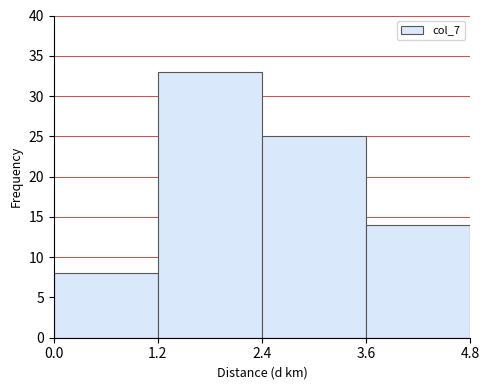

What is the height of the bar covering 2.4 to 3.6 on the x-axis? The values are not printed on the chart, so give them approximately, as read against the axis.

25